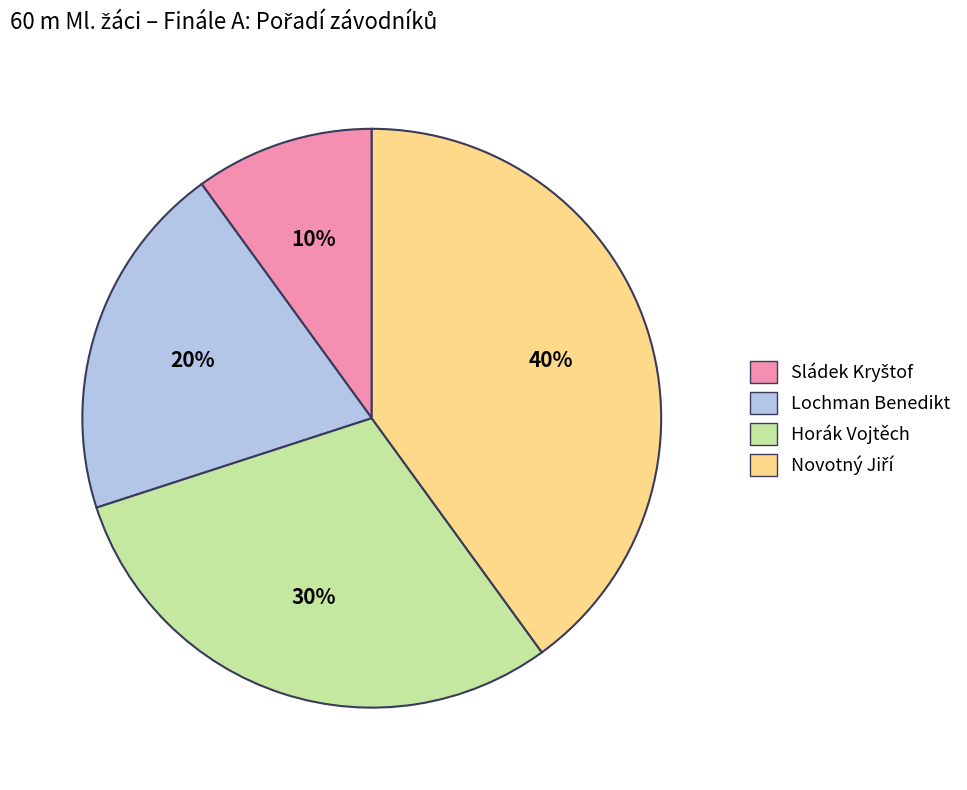

To the nearest percent, what is the average slice percentage?

25%